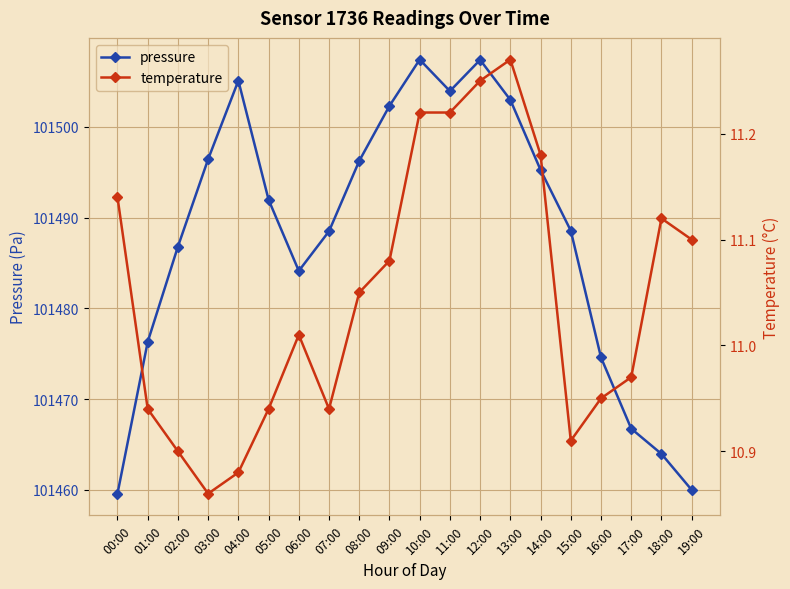

What is the difference between the highest and lowest values at 11:00?

101492.7